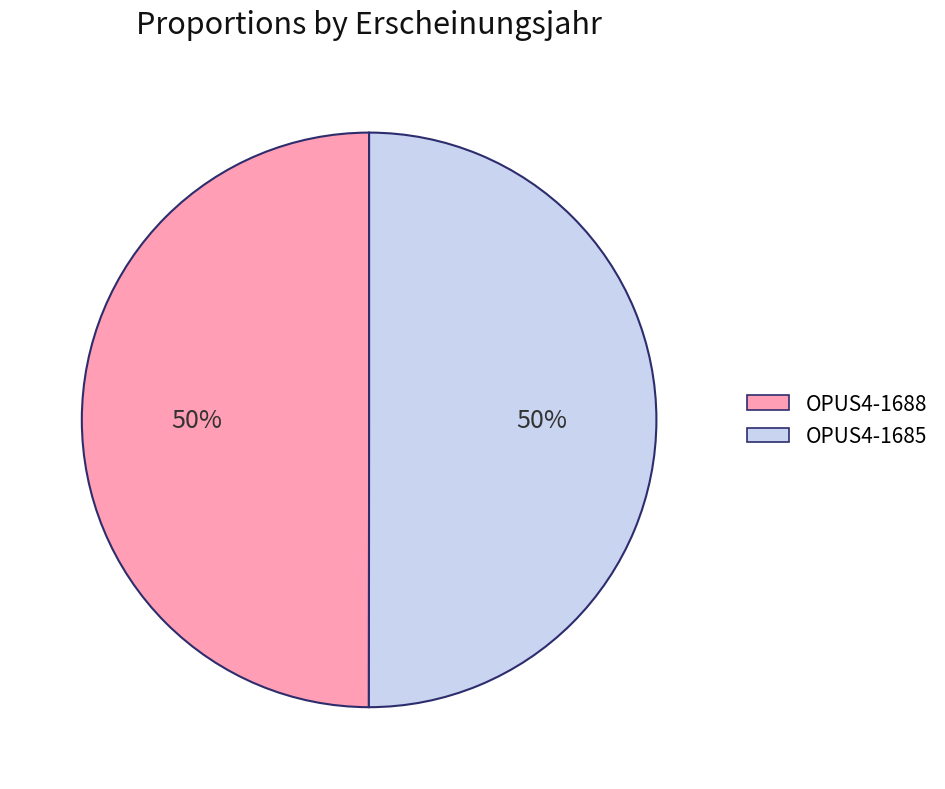

Do OPUS4-1685 and OPUS4-1688 together represent more than half of the pie?

Yes